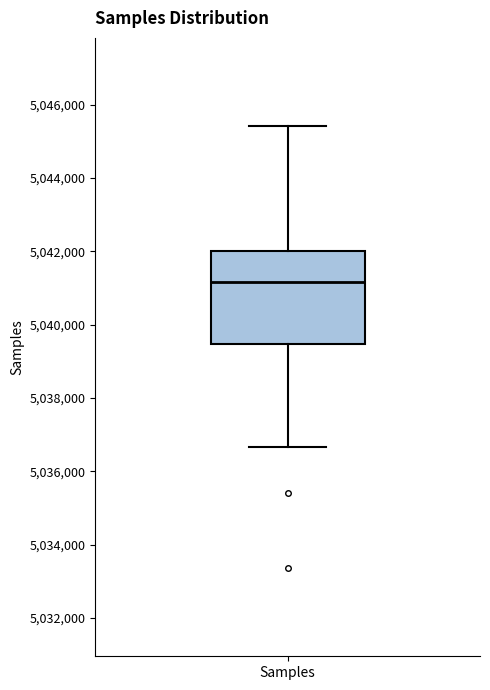

Where is the lower edge of the box for Samples on the y-axis? The values are not printed on the chart, so give them approximately, as read against the axis.

5039400